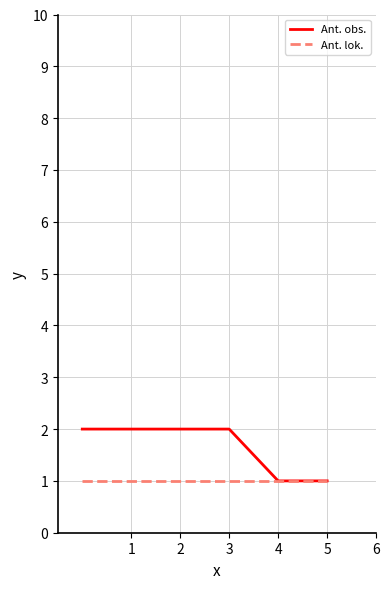

Which series has the largest range (max minus min)?

Ant. obs.